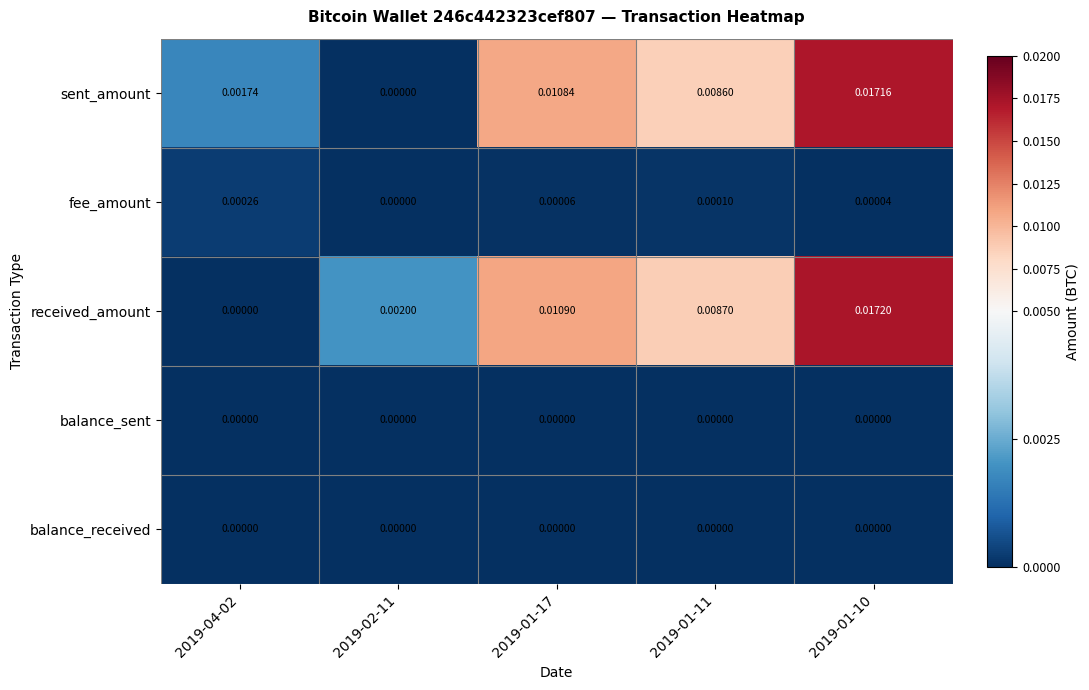

Is the value of sent_amount at 2019-01-11 greater than the value of fee_amount at 2019-01-17?

Yes